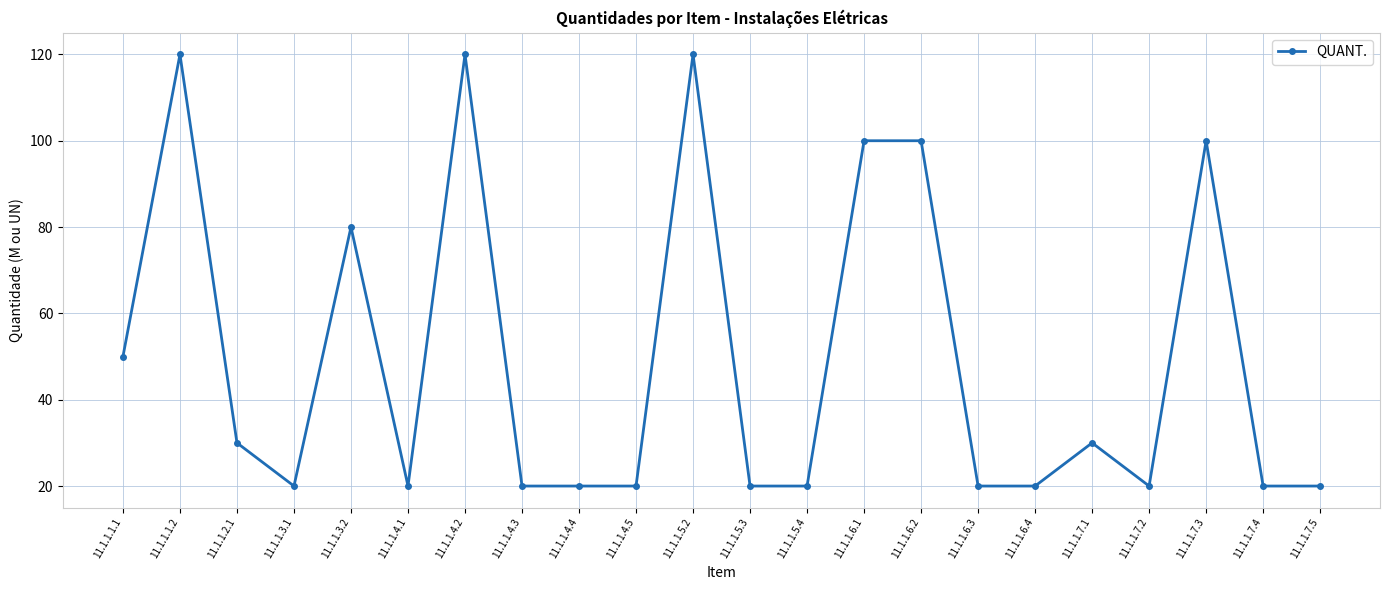

What position from the left is 11.1.1.5.3?

12